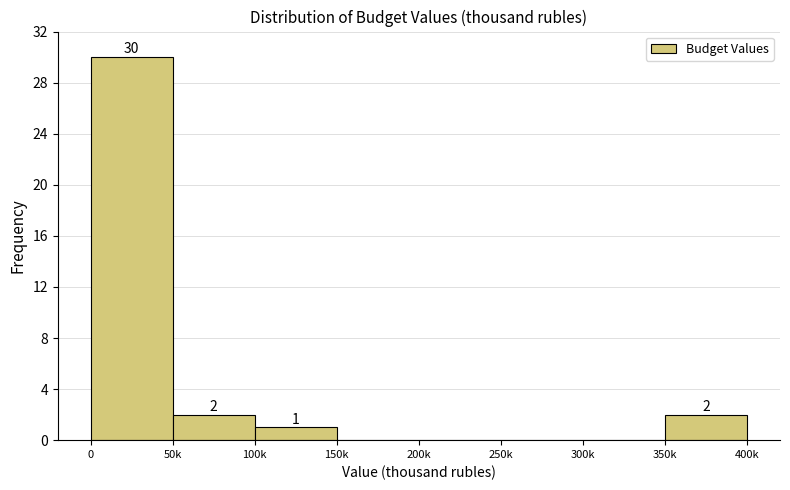

What is the sum of all values?

35